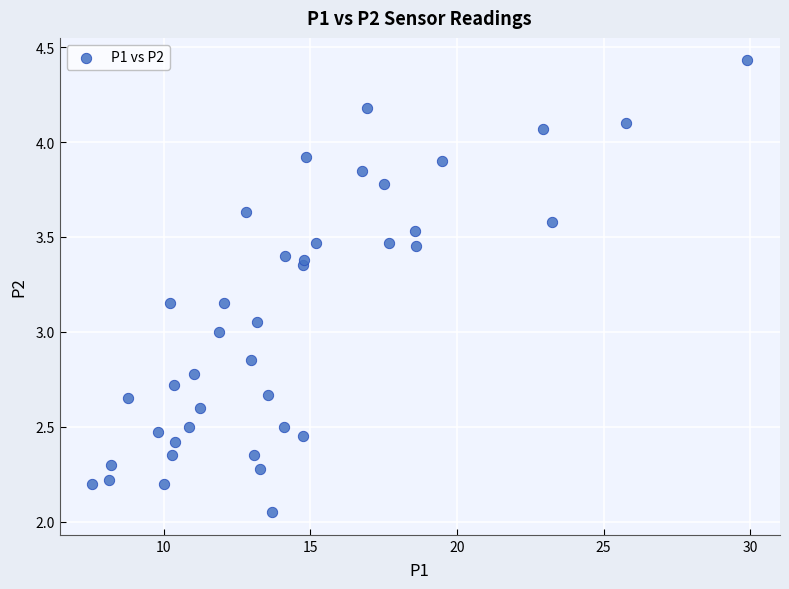

What is the range of X values (max minus min)?

22.3